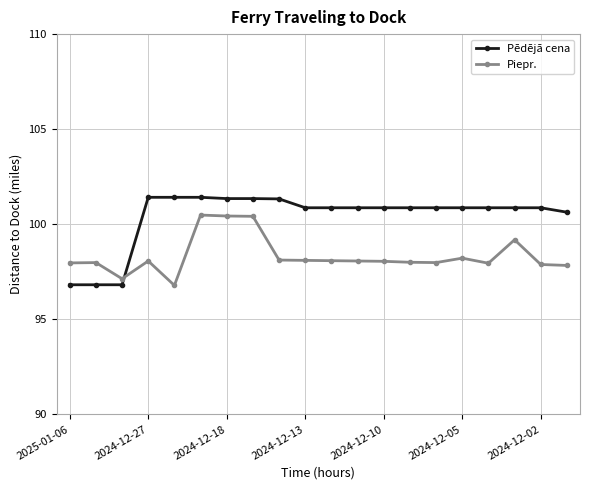

How many distinct data groups are displayed?

2